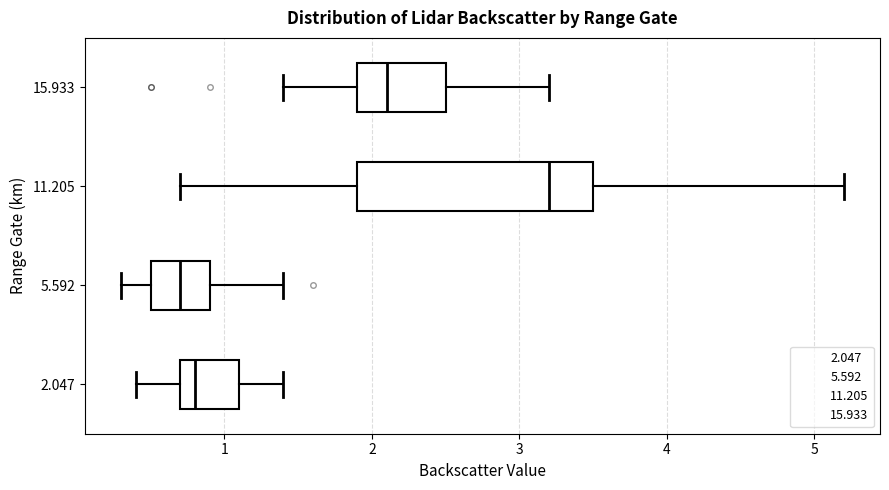

Which box's median line is the furthest to the left?

5.592